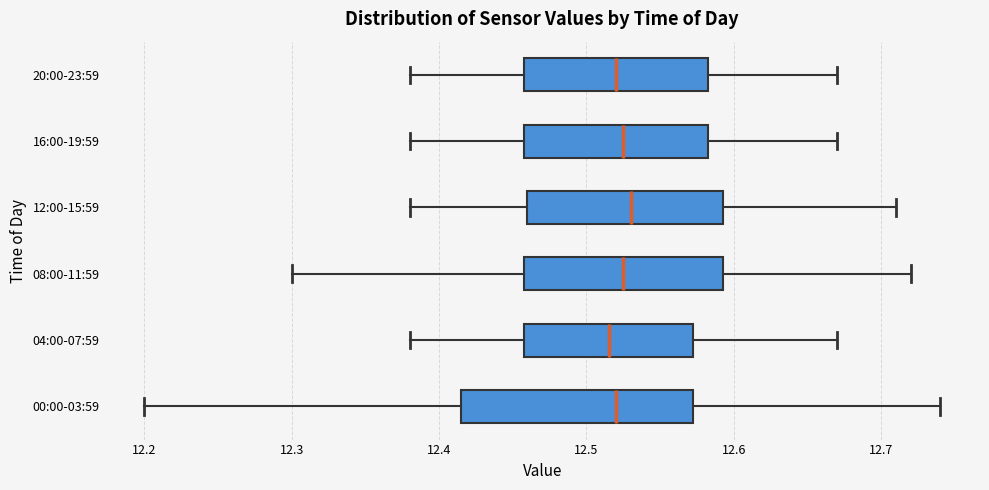

Reading bottom to top, transcribe this box plot: for each box, give where its median line is, the range the box spans, and where its two whiskers end, as read against the x-axis. The values are not printed on the chart, so give them approximately, as read against the axis.

00:00-03:59: median 12.52, box 12.42 to 12.57, whiskers 12.20 to 12.74
04:00-07:59: median 12.52, box 12.46 to 12.57, whiskers 12.38 to 12.67
08:00-11:59: median 12.53, box 12.46 to 12.59, whiskers 12.30 to 12.72
12:00-15:59: median 12.53, box 12.46 to 12.59, whiskers 12.38 to 12.71
16:00-19:59: median 12.53, box 12.46 to 12.58, whiskers 12.38 to 12.67
20:00-23:59: median 12.52, box 12.46 to 12.58, whiskers 12.38 to 12.67